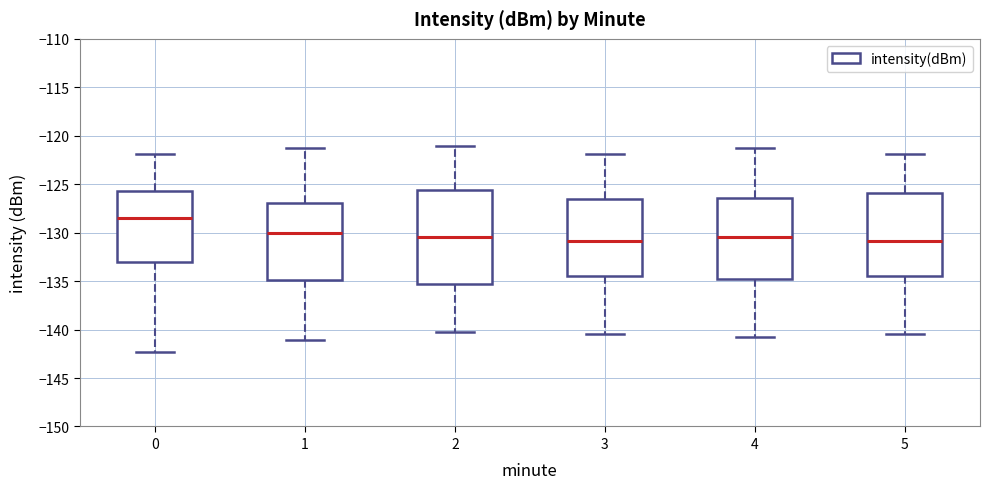

Reading left to right, read every box against the y-axis: the position of its median line, the range the box covers, and the ends of its whiskers. The values are not printed on the chart, so give them approximately, as read against the axis.

0: median -128.5, box -133.0 to -125.5, whiskers -142.5 to -122.0
1: median -130.0, box -135.0 to -127.0, whiskers -141.0 to -121.0
2: median -130.5, box -135.5 to -125.5, whiskers -140.0 to -121.0
3: median -131.0, box -134.5 to -126.5, whiskers -140.5 to -122.0
4: median -130.5, box -135.0 to -126.5, whiskers -141.0 to -121.0
5: median -131.0, box -134.5 to -126.0, whiskers -140.5 to -122.0